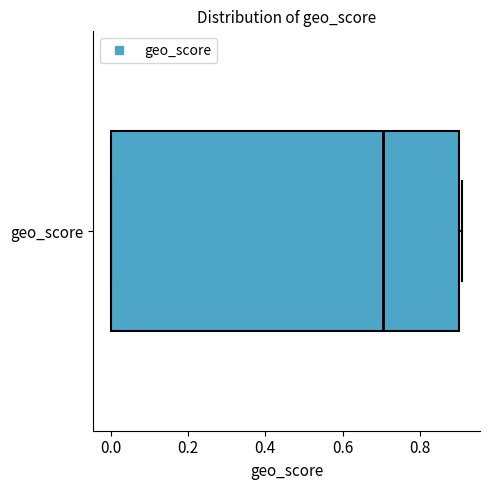

Read this box plot against the x-axis: the position of the median line, the range covered by the box, and the ends of both whiskers. The values are not printed on the chart, so give them approximately, as read against the axis.

median 0.70, box 0.00 to 0.90, whiskers 0.00 to 0.92